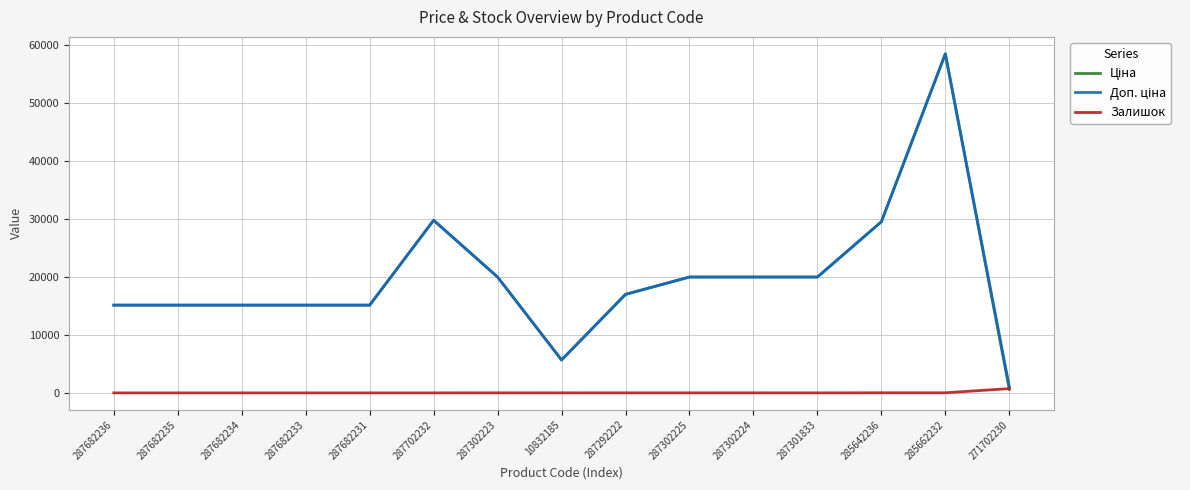

Which category has the highest value across all series?

285662232